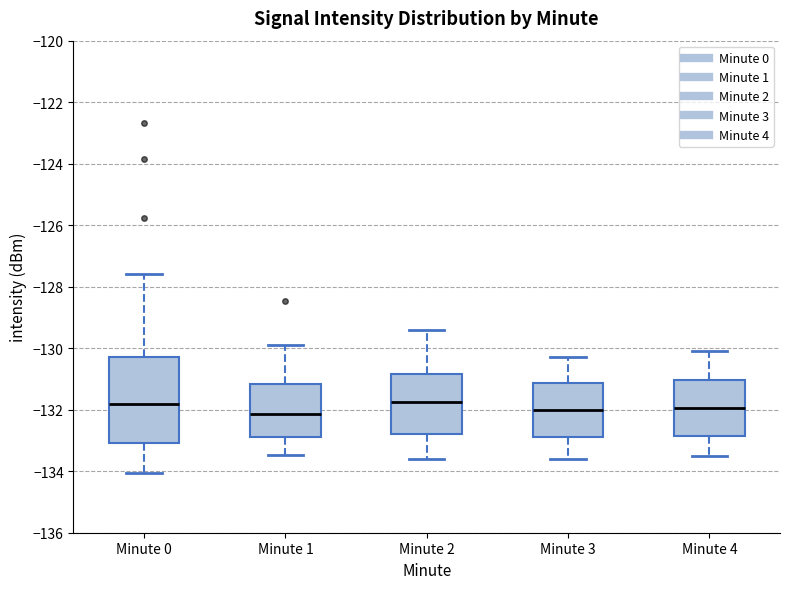

Reading left to right, transcribe this box plot: for each box, give where its median line is, the range the box spans, and where its two whiskers end, as read against the y-axis. The values are not printed on the chart, so give them approximately, as read against the axis.

Minute 0: median -131.8, box -133.0 to -130.2, whiskers -134.0 to -127.6
Minute 1: median -132.2, box -132.8 to -131.2, whiskers -133.4 to -129.8
Minute 2: median -131.8, box -132.8 to -130.8, whiskers -133.6 to -129.4
Minute 3: median -132.0, box -132.8 to -131.2, whiskers -133.6 to -130.2
Minute 4: median -132.0, box -132.8 to -131.0, whiskers -133.4 to -130.0